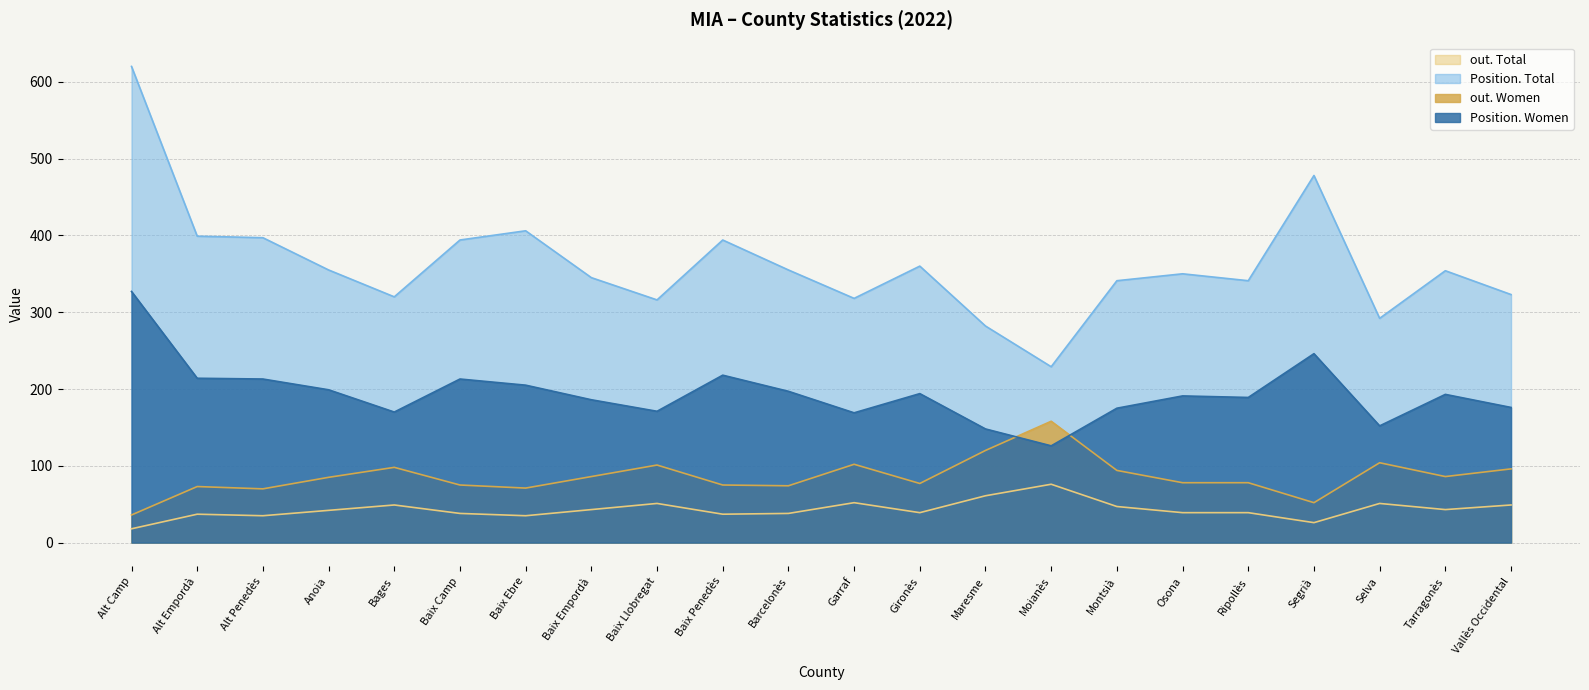

At how many categories does at least one series exceed 367?

7